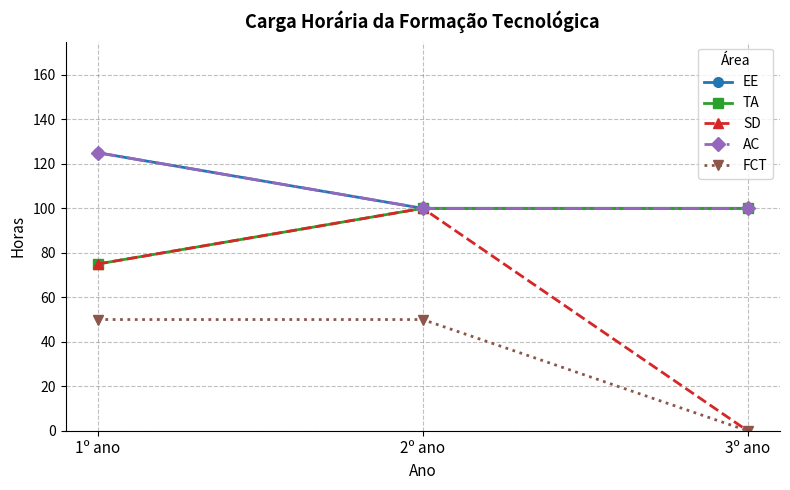

Does the chart have visible grid lines?

Yes